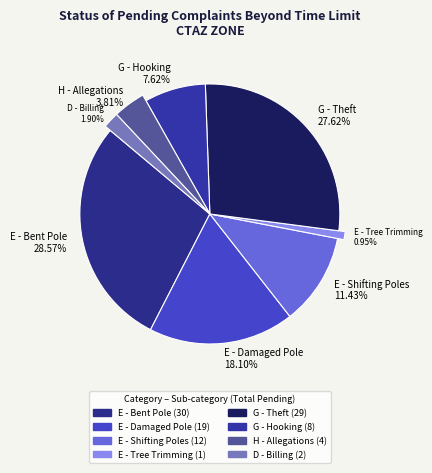

What is the ratio of the value at E - Damaged Pole to the value at G - Hooking?

2.4